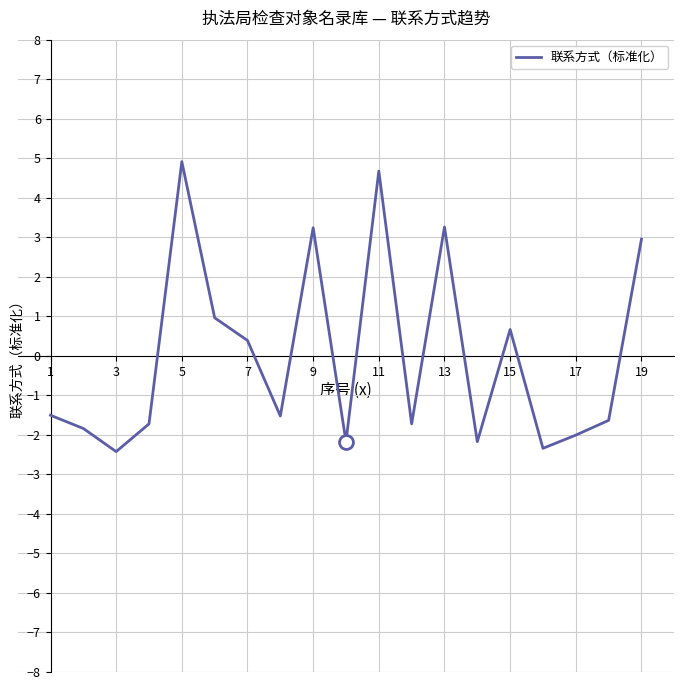

What is the minimum value shown in the chart?

-2.4